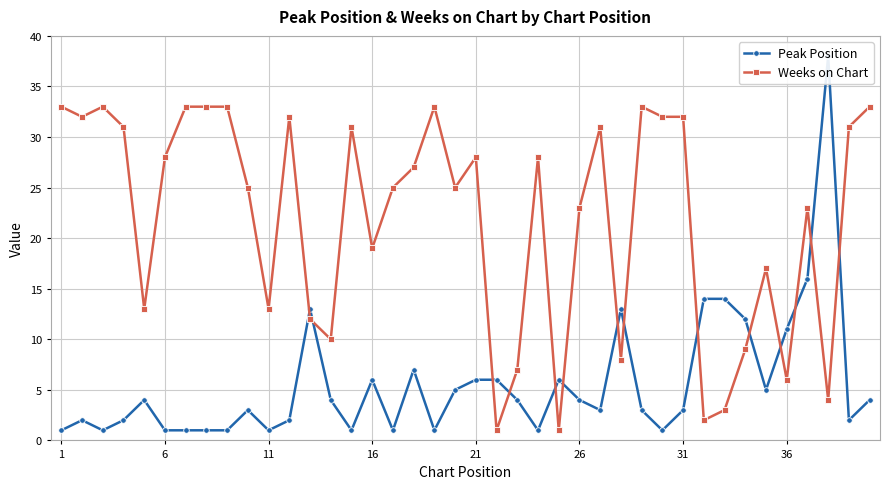

In Peak Position, how many points are lower than both neighbors (excluding endpoints)?

10